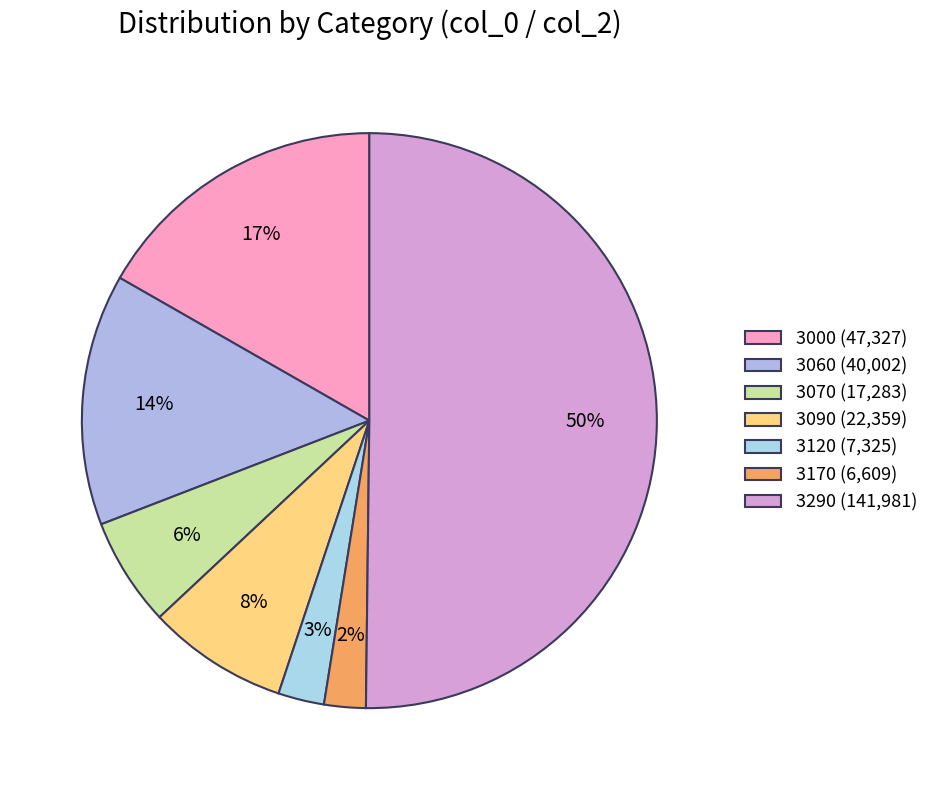

To the nearest percent, what portion does 3090 represent?

8%